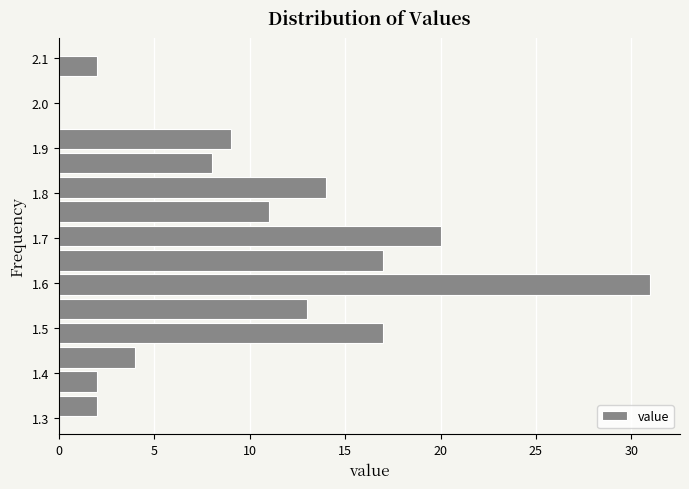

What is the length of the bar covering 1.462 to 1.516 on the y-axis? Neither the bar edges nor the lengths are printed on the chart, so give them approximately, as read against the axes.

17